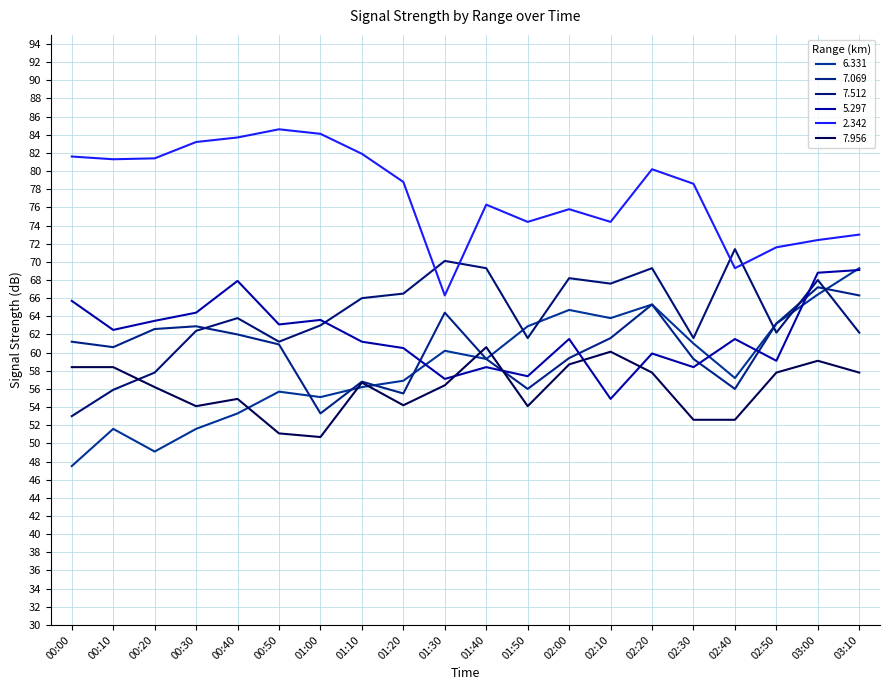

Does the chart display data point markers on the line(s)?

No